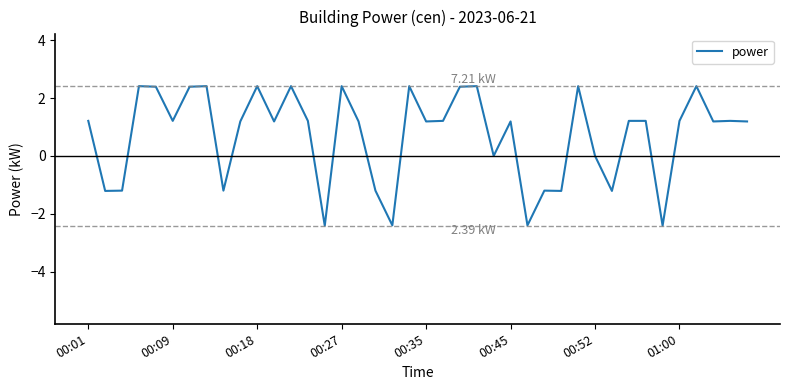

How many lines are shown in the chart?

1